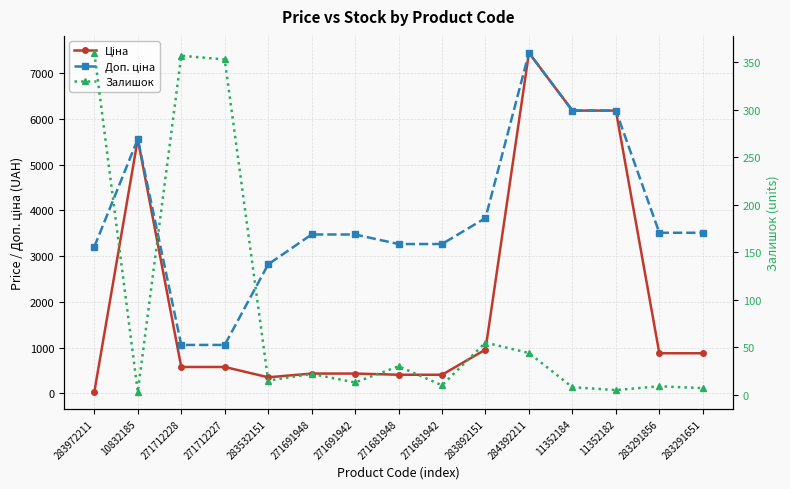

True or false: Залишок and Доп. ціна intersect in this chart.

False